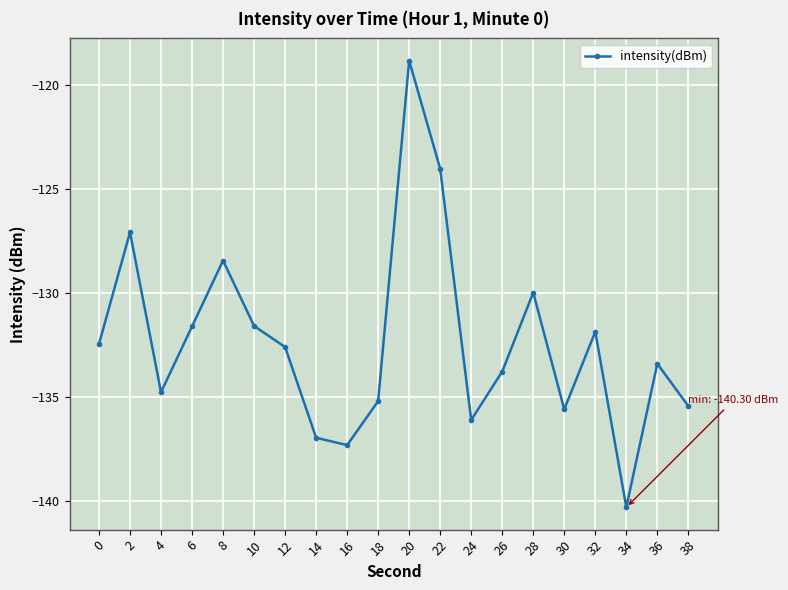

How many data points are above -132?

8